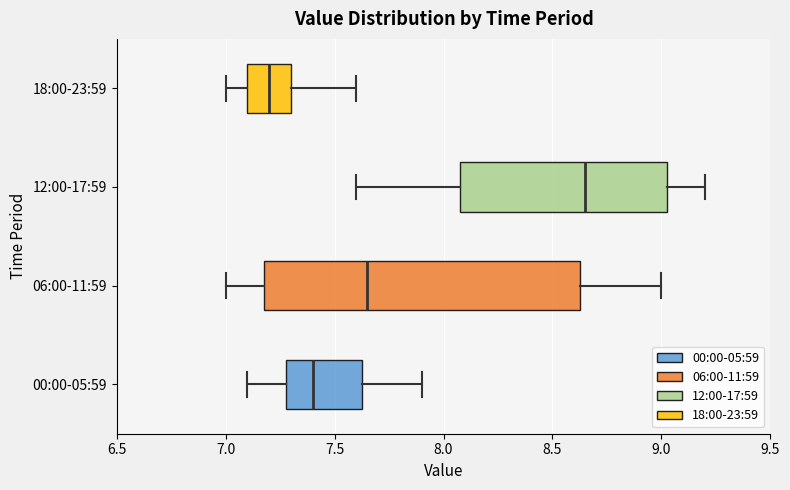

Which box's median line is the furthest to the right?

12:00-17:59